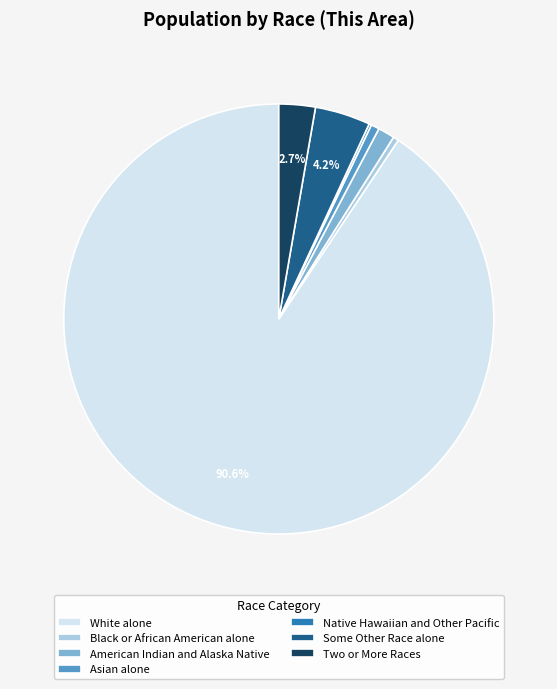

Which slice is the largest?

White alone